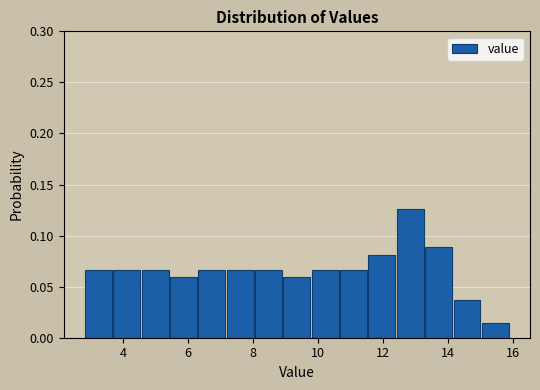

Reading left to right, transcribe this chart: for each bar, give the range it covers on the x-axis and its height. Neither the bar edges nor the heights are printed on the chart, so give them approximately, as read against the axes.

2.8 to 3.6: 0.065
3.6 to 4.6: 0.065
4.6 to 5.4: 0.065
5.4 to 6.2: 0.060
6.2 to 7.2: 0.065
7.2 to 8.0: 0.065
8.0 to 9.0: 0.065
9.0 to 9.8: 0.060
9.8 to 10.6: 0.065
10.6 to 11.6: 0.065
11.6 to 12.4: 0.080
12.4 to 13.2: 0.125
13.2 to 14.2: 0.090
14.2 to 15.0: 0.035
15.0 to 16.0: 0.015